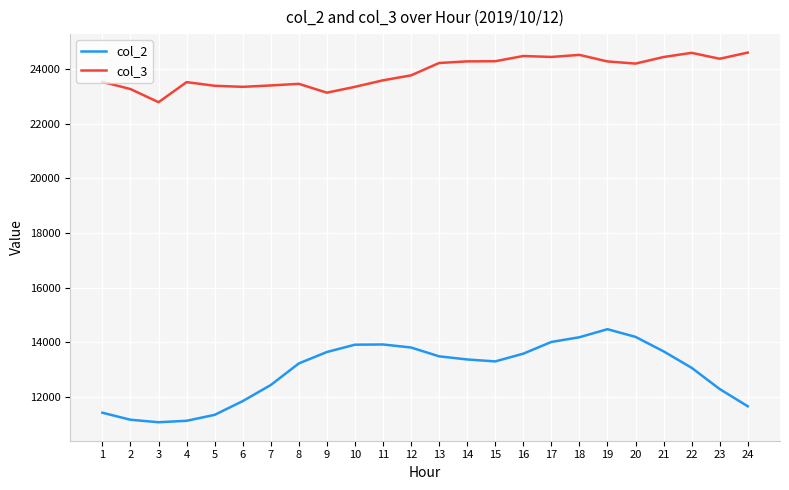

At how many categories does at least one series exceed 21220?

24